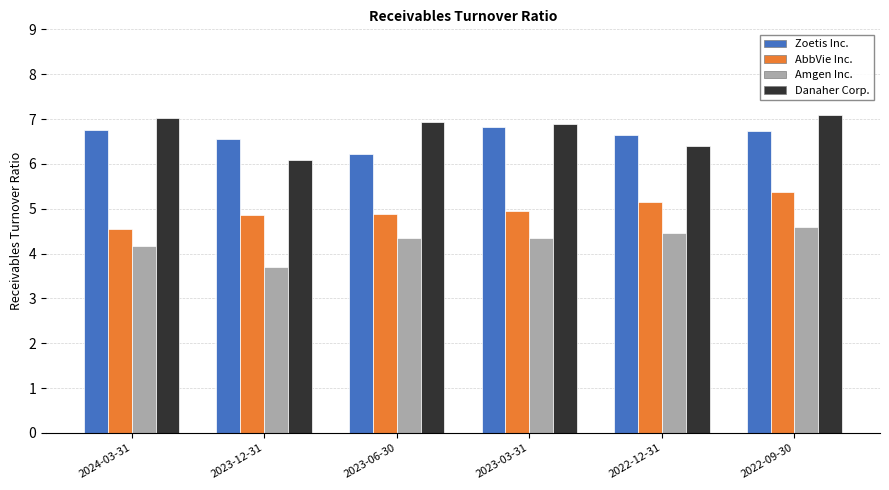

Rank the series at 2023-06-30 from highest to lowest value.

Danaher Corp., Zoetis Inc., AbbVie Inc., Amgen Inc.